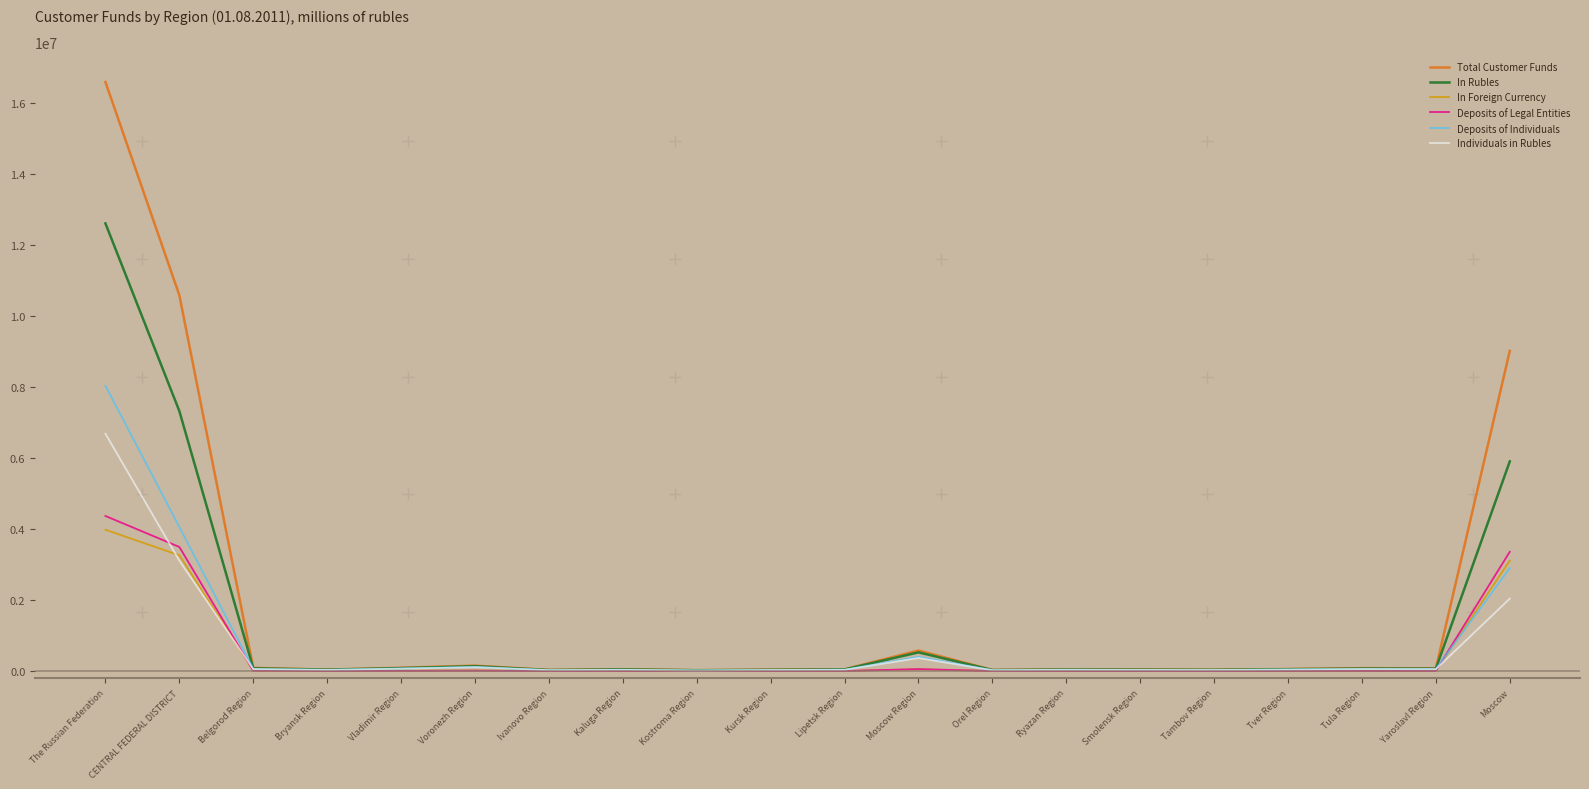

Where does the Deposits of Legal Entities series first go above 3979?

The Russian Federation